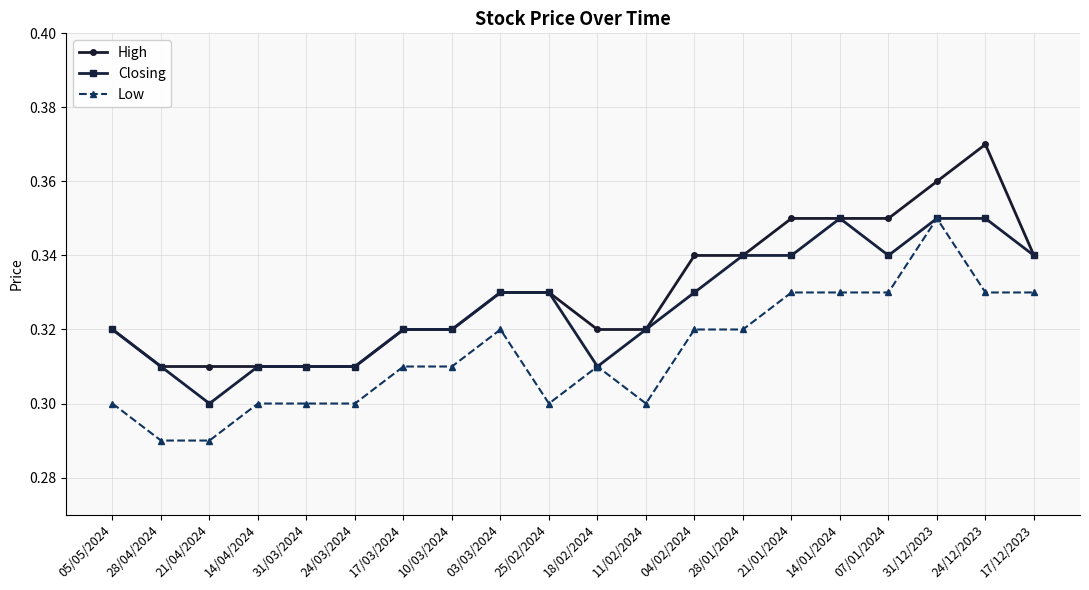

Is it true that Closing equals 0.5 at 21/04/2024?

False